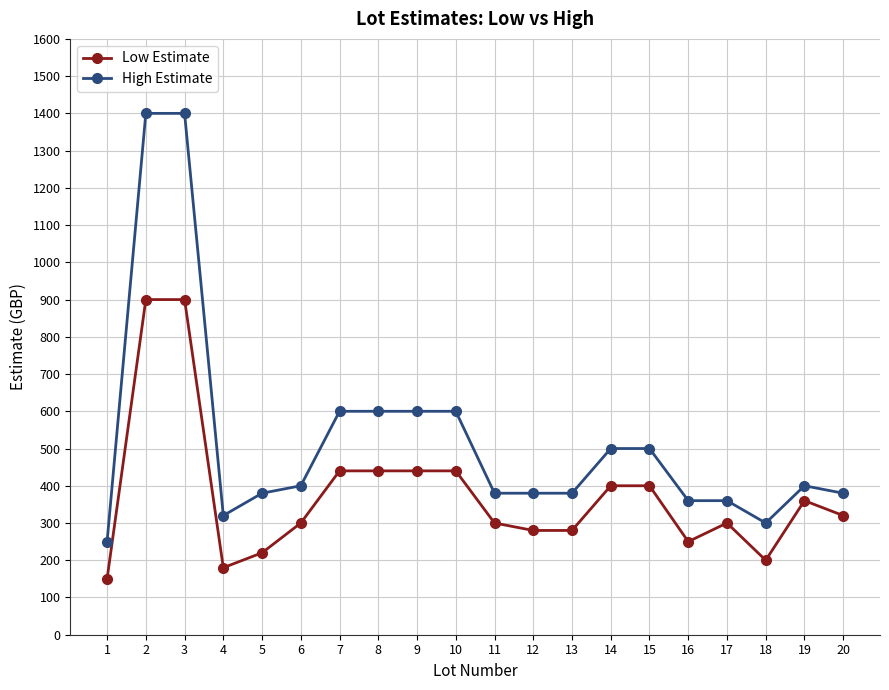

What is the maximum value shown in the chart?

1400